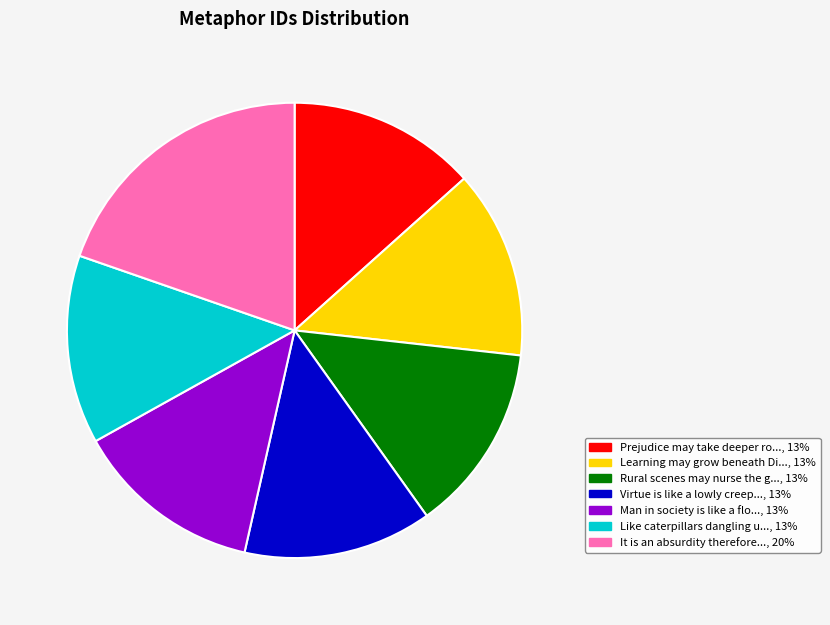

Is there a majority slice in this chart?

No